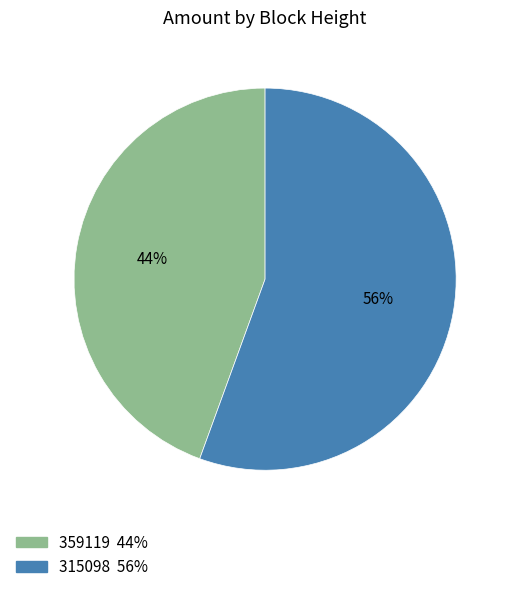

True or false: 315098 accounts for 48% of the total.

False